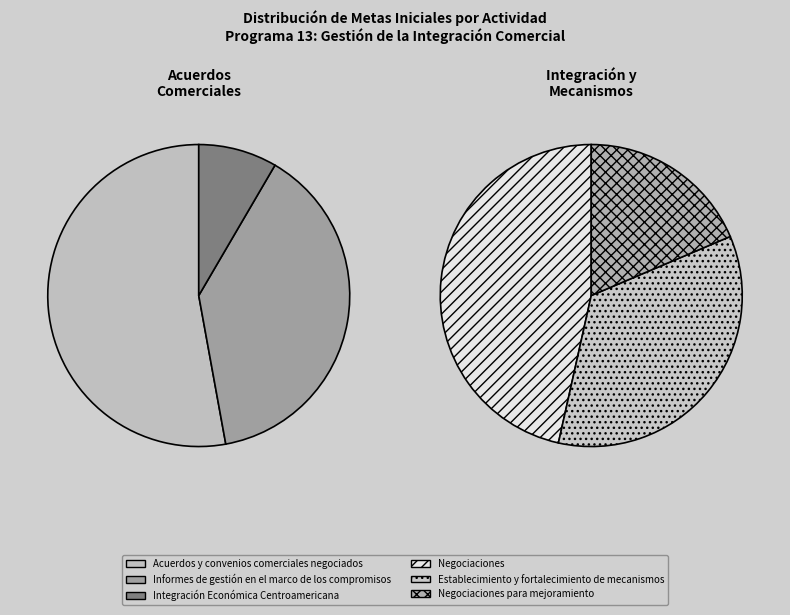

Which slice is the smallest?

Negociaciones para mejoramiento